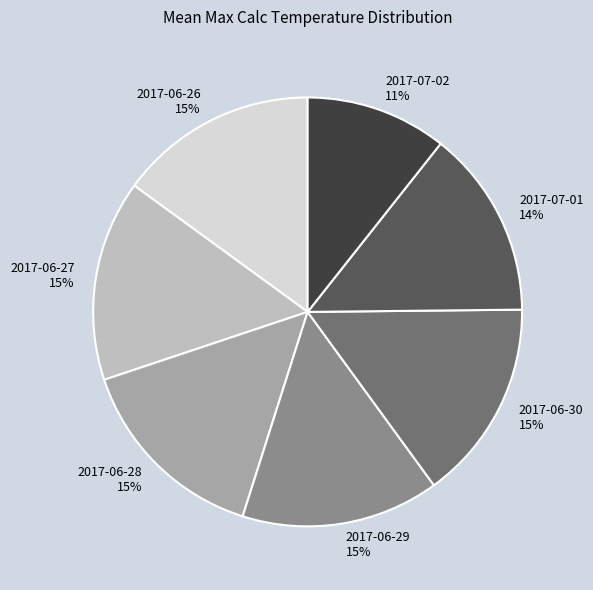

To the nearest percent, what is the difference between the largest and smallest slice percentages?

4%